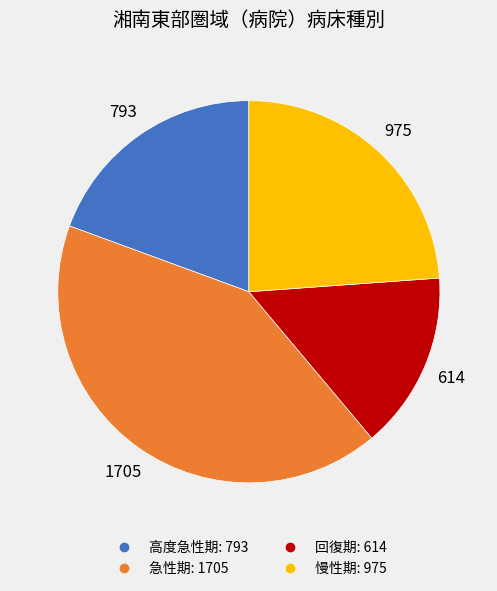

Count the number of slices in the pie.

4